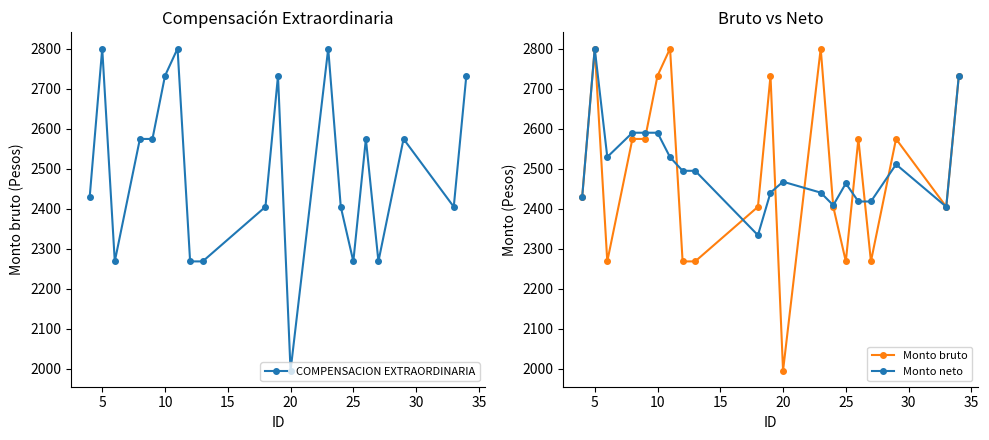

Where does the Monto bruto series first go above 2574?

5